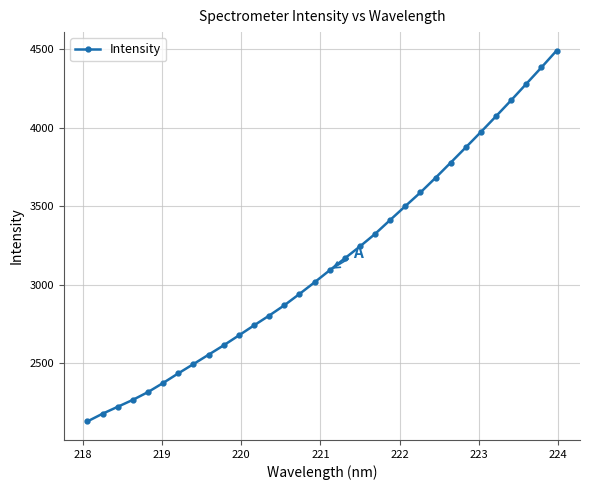

What is the difference between the maximum and second lowest values?

2312.2